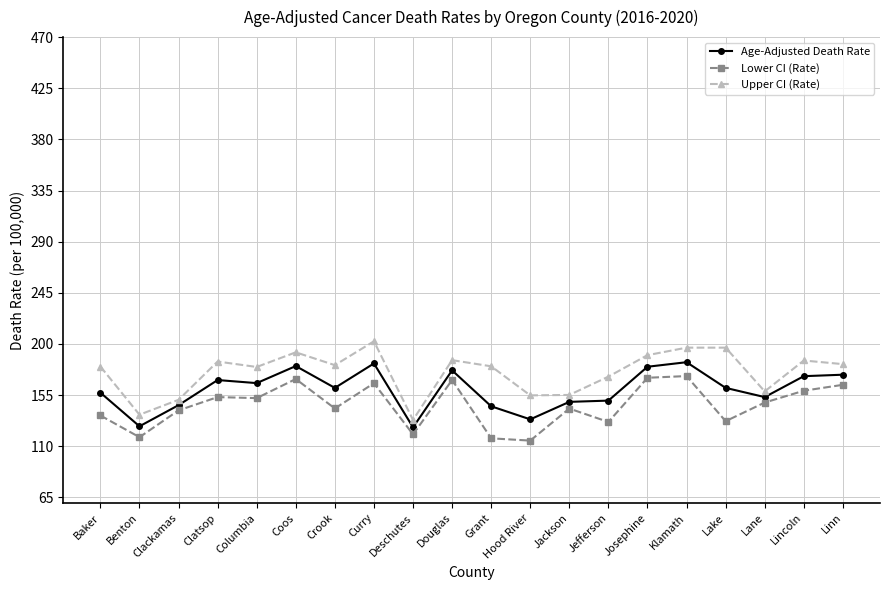

What is the label of the 1st point from the left?

Baker